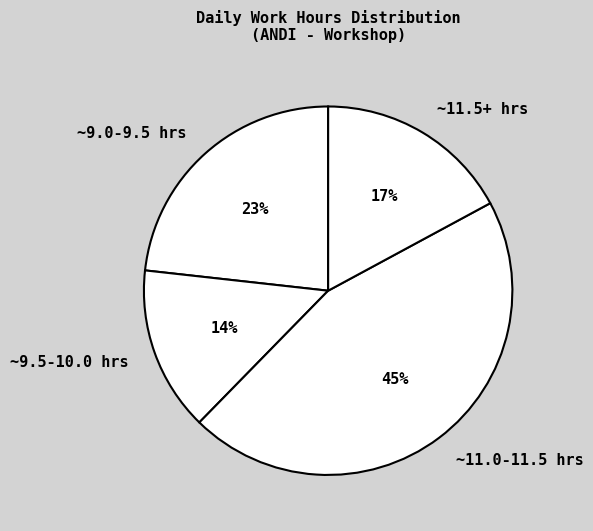

Count the number of slices in the pie.

4